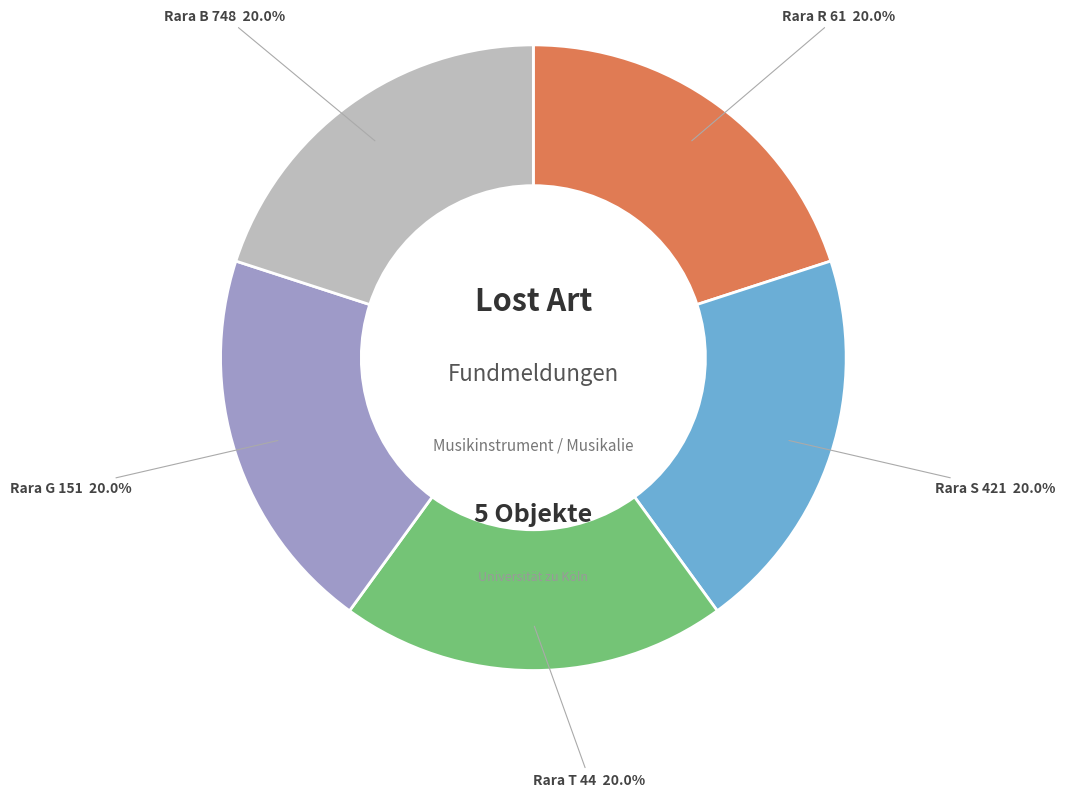

How many slices are in this pie chart?

5